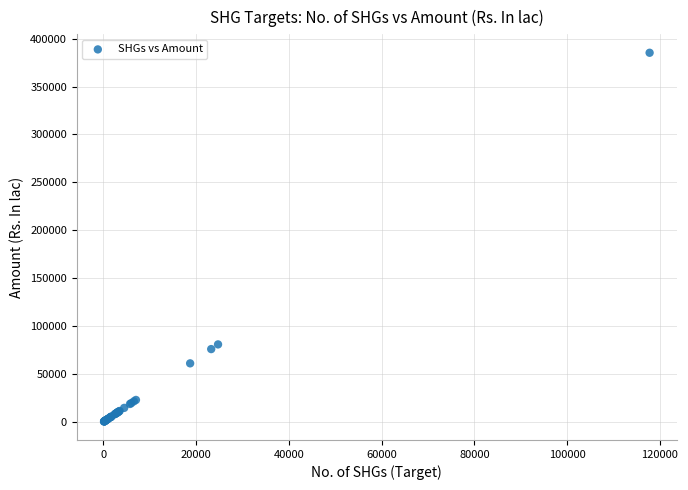

What Y value in the scatter plot is closest to 192822?

80869.8